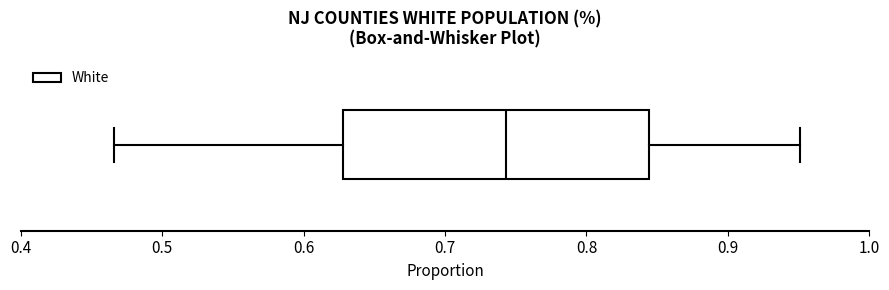

Read this box plot against the x-axis: the position of the median line, the range covered by the box, and the ends of both whiskers. The values are not printed on the chart, so give them approximately, as read against the axis.

median 0.74, box 0.63 to 0.84, whiskers 0.47 to 0.95